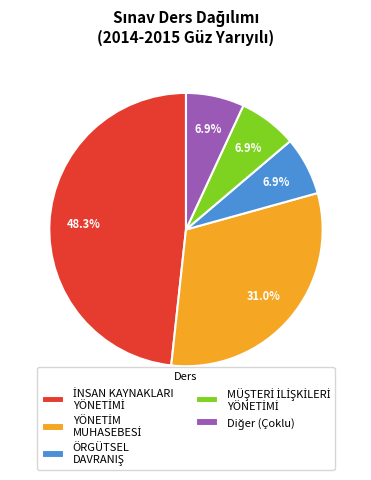

How many segments does this pie chart have?

5